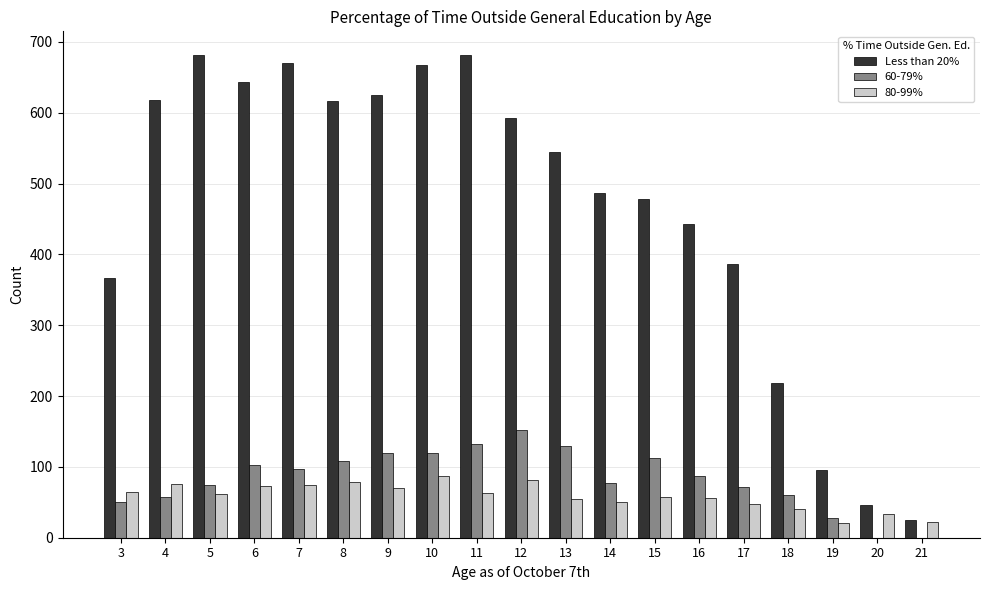

What is the highest value of the 60-79% series?

152